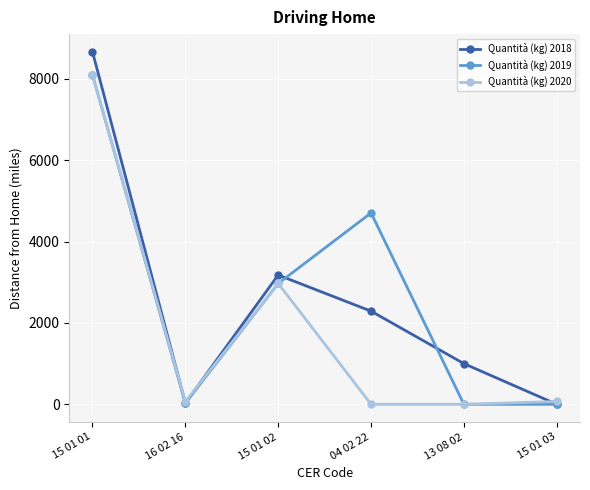

Where is the first local maximum for Quantità (kg) 2018?

15 01 02